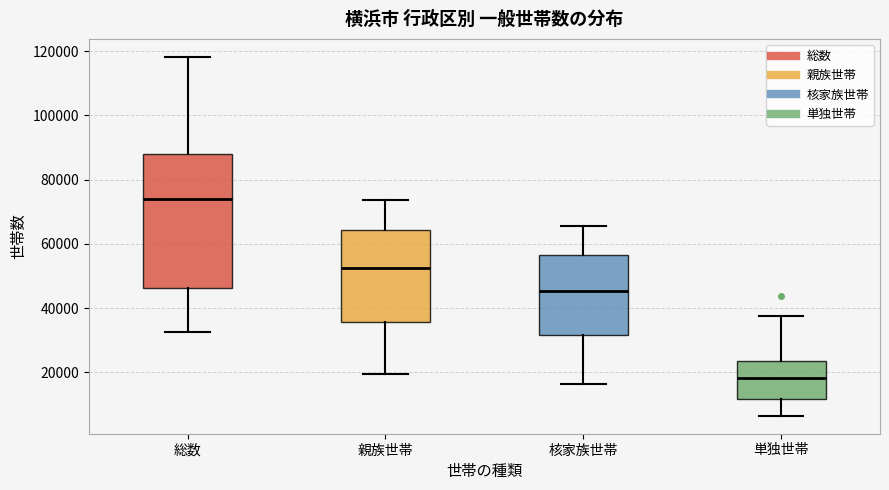

Which box has the lowest median line?

単独世帯